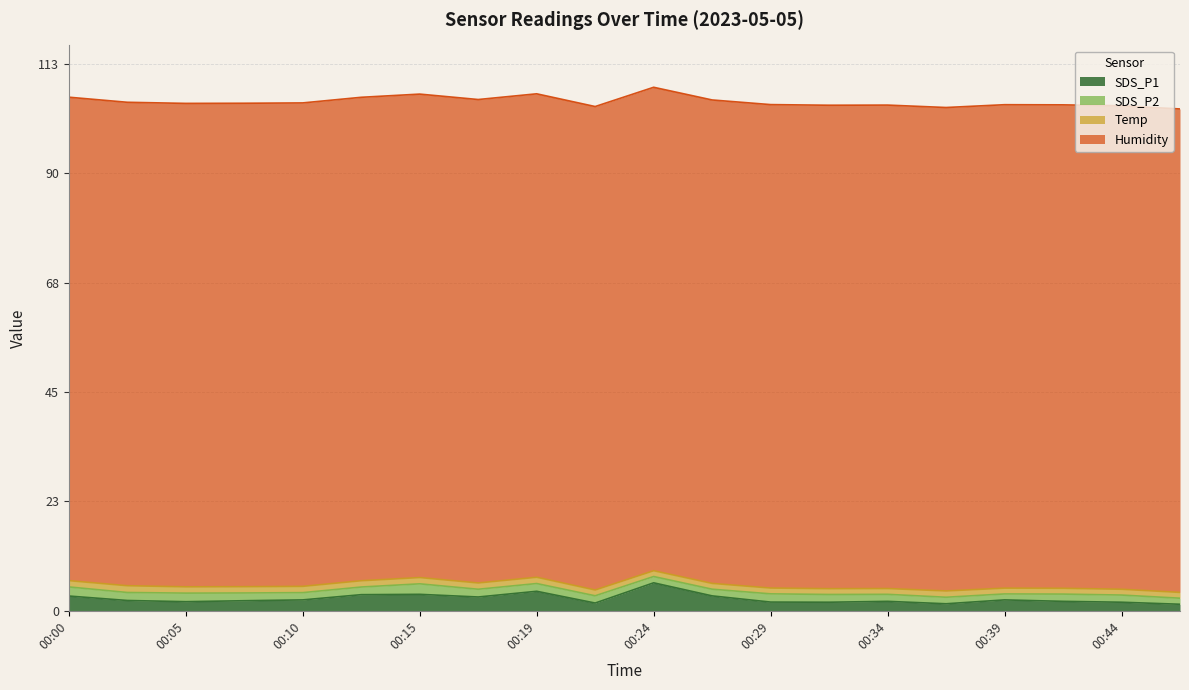

The SDS_P1 series shows 1.8 at 00:44. True or false?

True